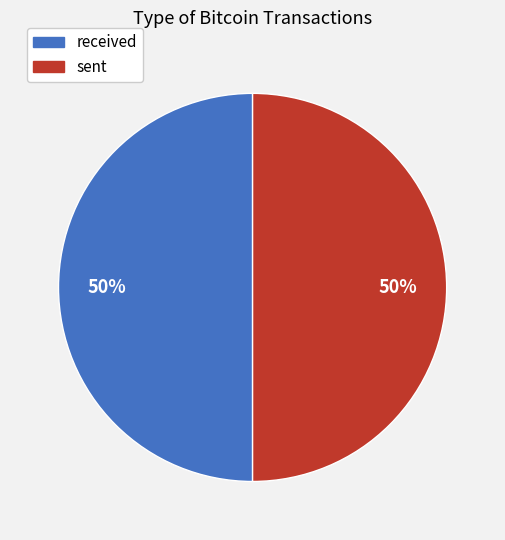

Is it true that received is 63% of the pie?

False